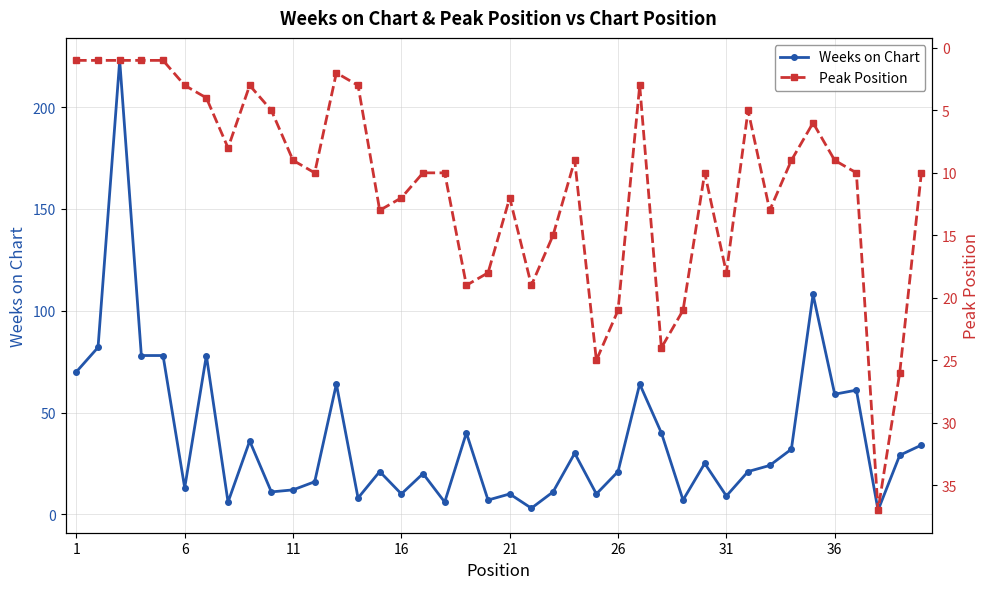

Rank the series by their average value, from highest to lowest.

Weeks on Chart, Peak Position